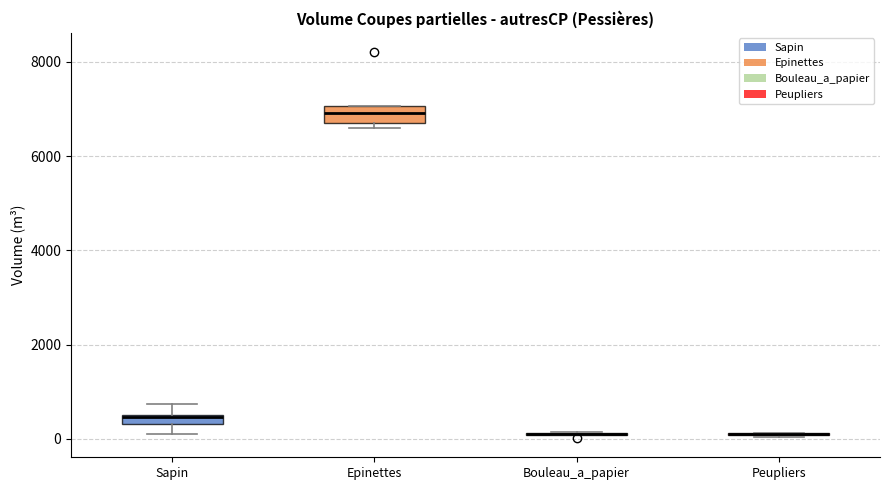

Where is the lower edge of the box for Epinettes on the y-axis? The values are not printed on the chart, so give them approximately, as read against the axis.

6800